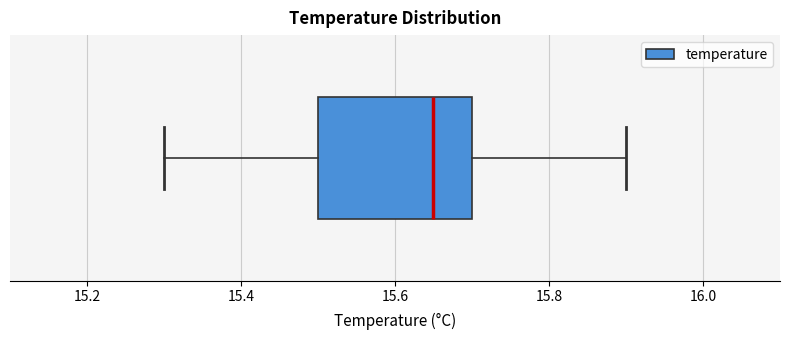

Where is the left edge of the box on the x-axis? The values are not printed on the chart, so give them approximately, as read against the axis.

15.50